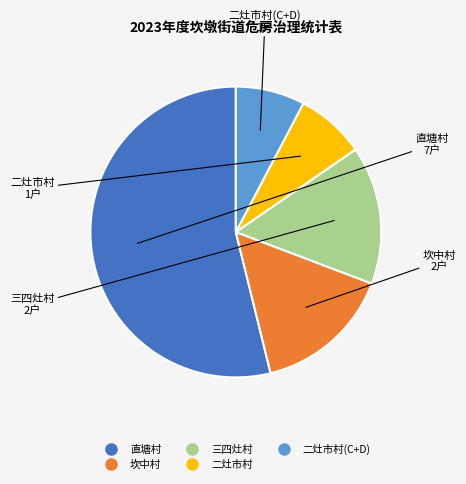

Does any single category account for the majority?

Yes